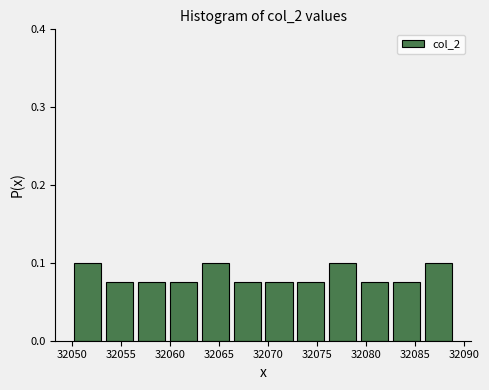

Reading left to right, transcribe this chart: for each bar, give the range it covers on the x-axis and its height. Neither the bar edges nor the heights are printed on the chart, so give them approximately, as read against the axes.

32050.00 to 32053.25: 0.10
32053.25 to 32056.50: 0.08
32056.50 to 32059.75: 0.08
32059.75 to 32063.00: 0.08
32063.00 to 32066.25: 0.10
32066.25 to 32069.50: 0.08
32069.50 to 32072.75: 0.08
32072.75 to 32076.00: 0.08
32076.00 to 32079.25: 0.10
32079.25 to 32082.50: 0.08
32082.50 to 32085.75: 0.08
32085.75 to 32089.00: 0.10